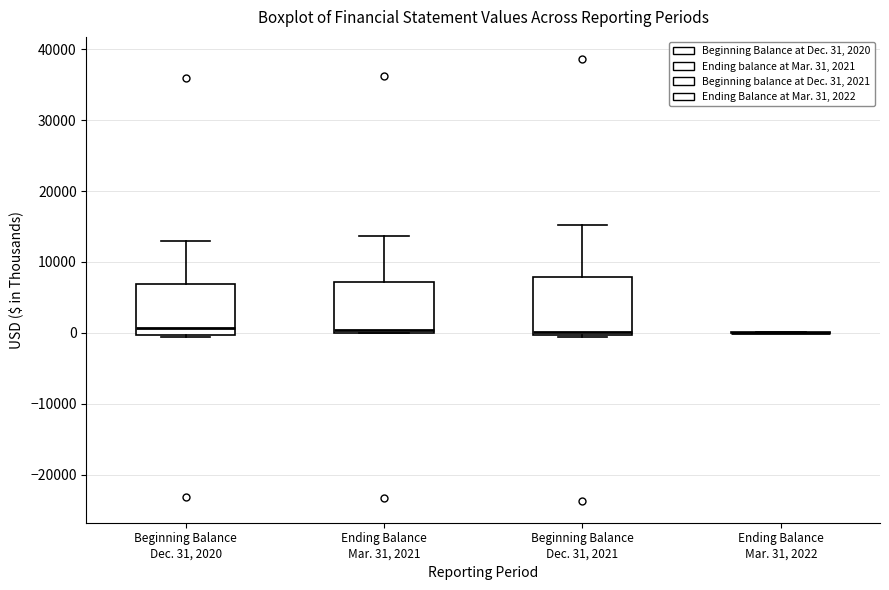

Where is the lower edge of the box for Beginning Balance Dec. 31, 2020 on the y-axis? The values are not printed on the chart, so give them approximately, as read against the axis.

0